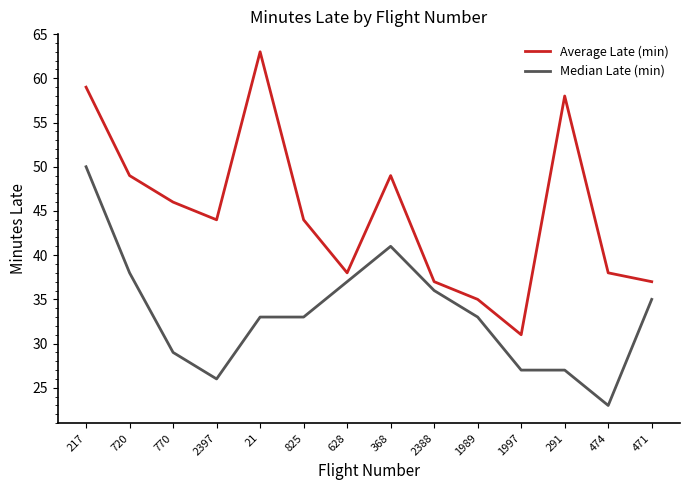

True or false: Median Late (min) and Average Late (min) cross at least once.

False